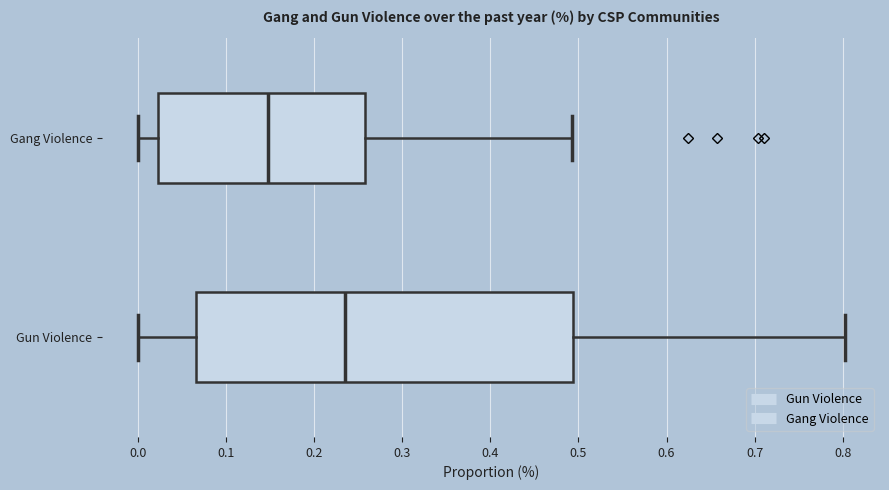

Where is the right edge of the box for Gun Violence on the x-axis? The values are not printed on the chart, so give them approximately, as read against the axis.

0.49